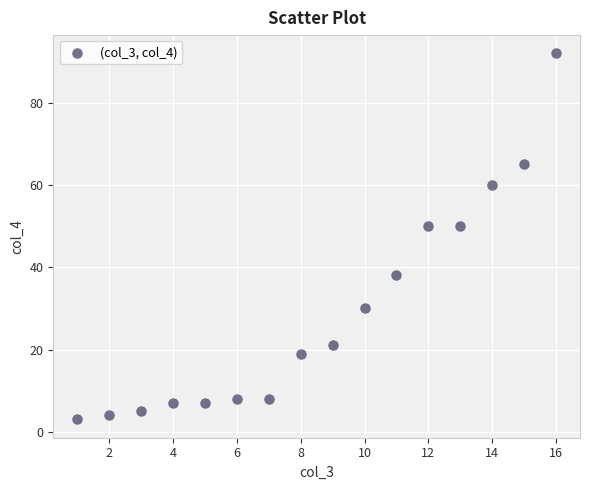

What is the range of X values (max minus min)?

15